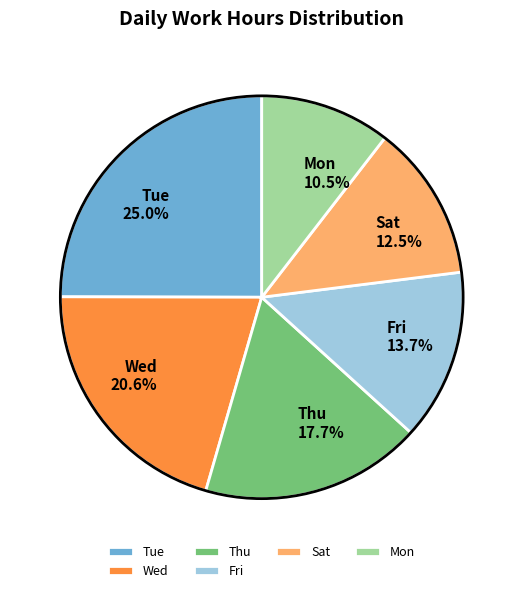

Count the number of slices in the pie.

6